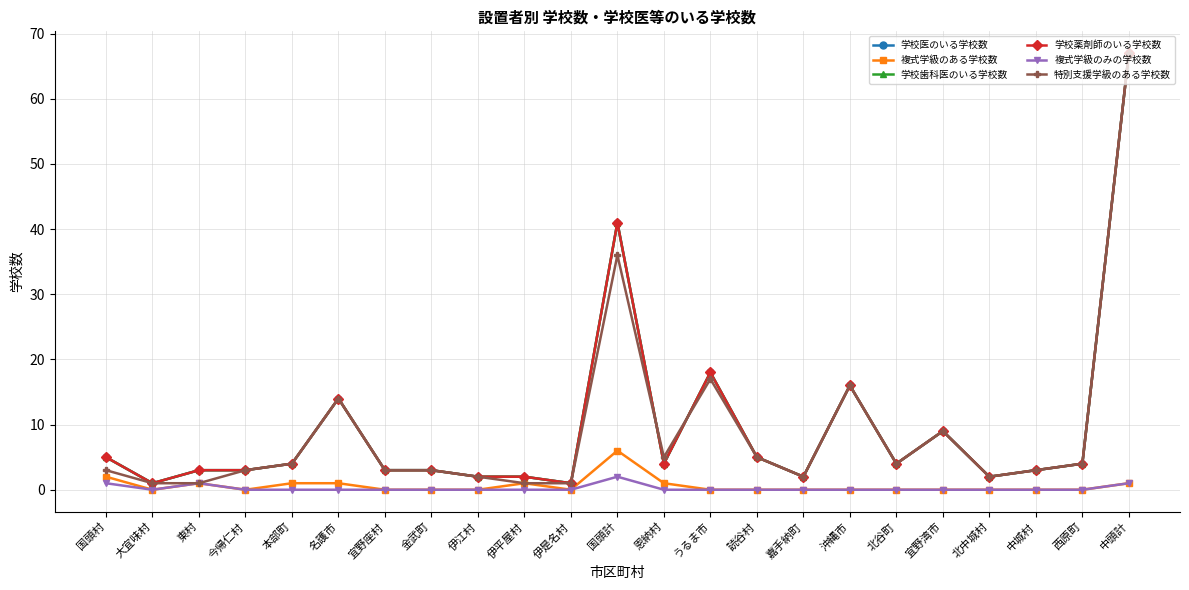

At 伊平屋村, list the series in order from smallest to largest.

複式学級のみの学校数, 複式学級のある学校数, 特別支援学級のある学校数, 学校医のいる学校数, 学校歯科医のいる学校数, 学校薬剤師のいる学校数